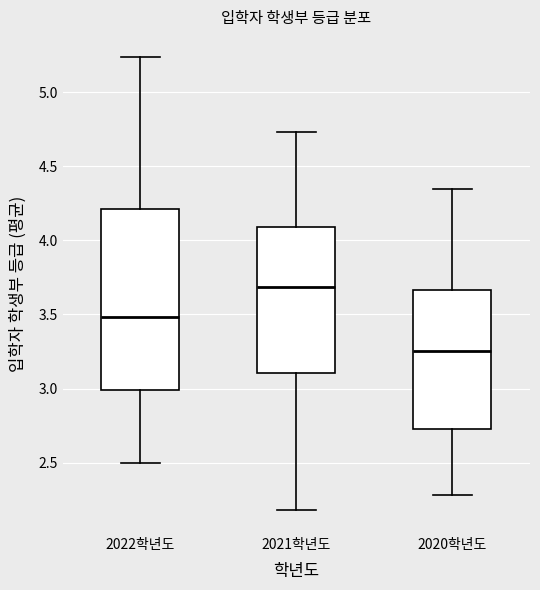

Comparing the boxes themselves (not the whiskers), which one is the tallest?

2022학년도